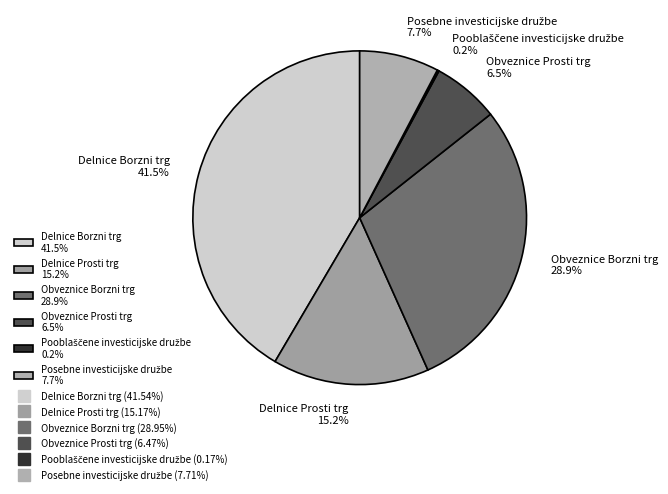

What is the ratio of the value at Delnice Borzni trg 41.5% to the value at Obveznice Prosti trg 6.5%?

6.4